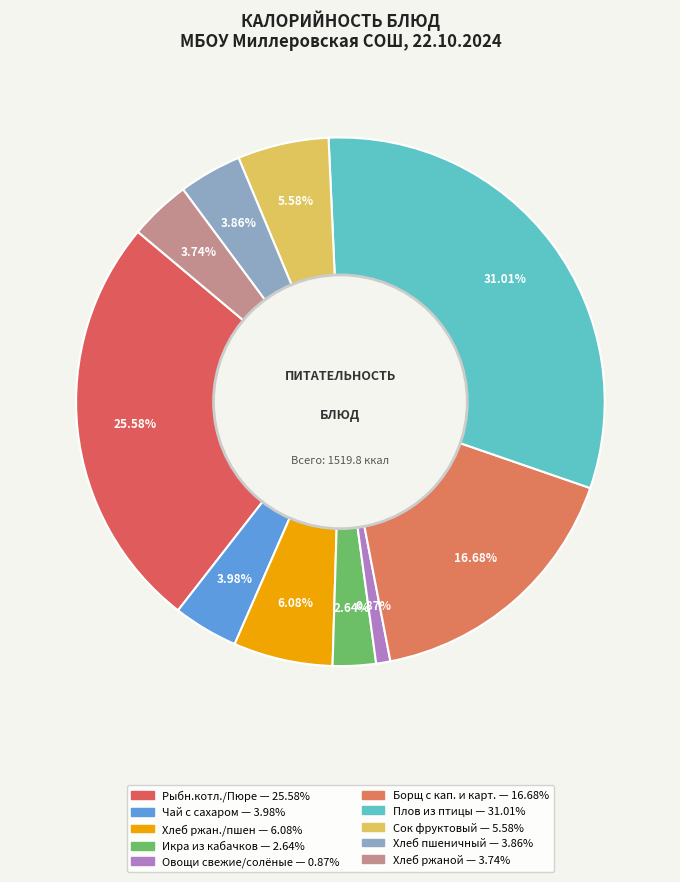

How many slices are in this pie chart?

10